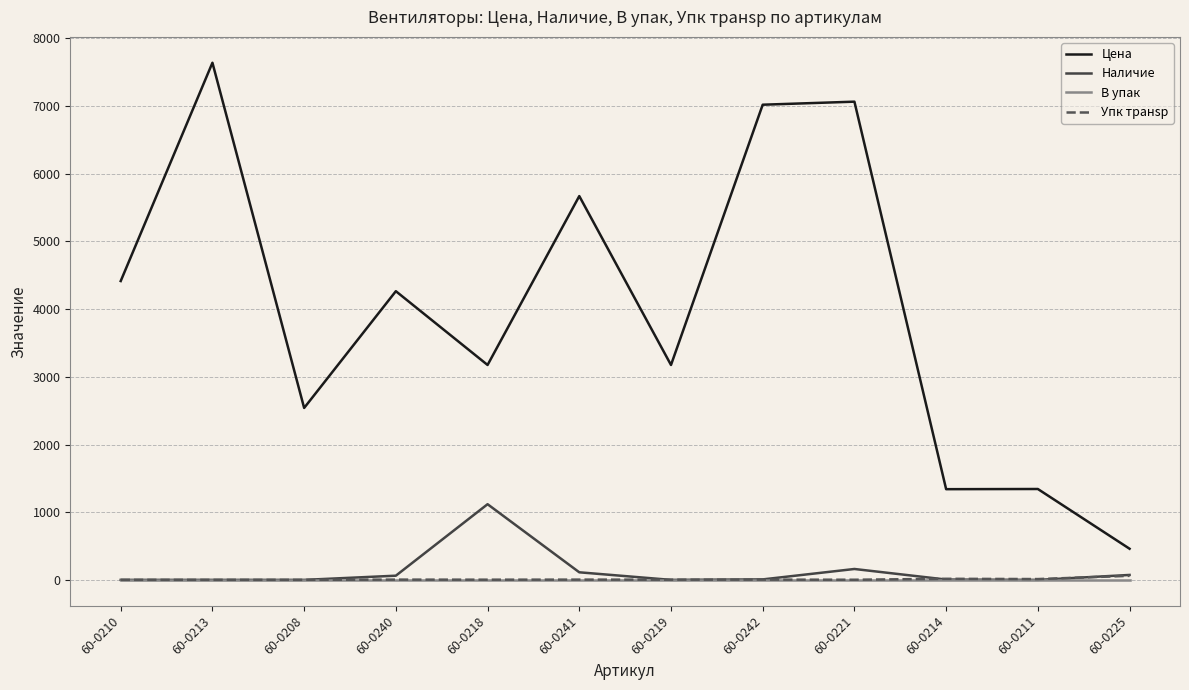

Is it true that Наличие equals 0.0 at 60-0219?

True